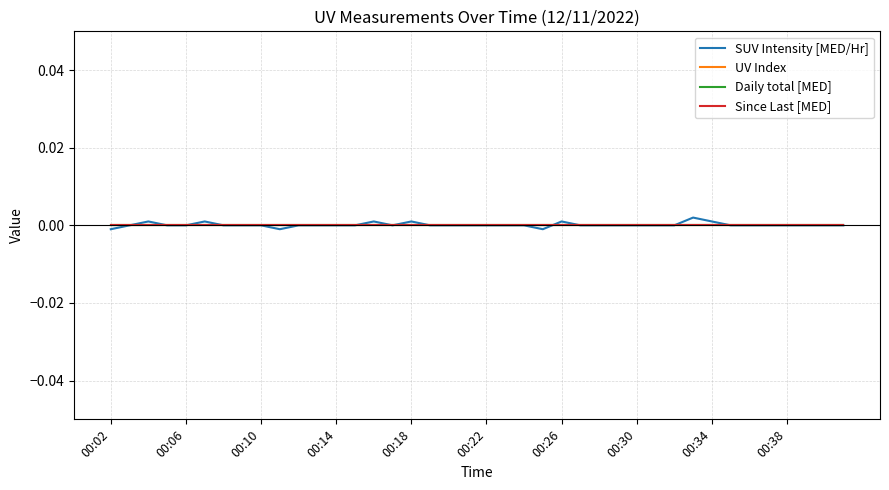

List the labels in order of UV Index value, smallest first.

00:02, 00:06, 00:10, 00:14, 00:18, 00:22, 00:26, 00:30, 00:34, 00:38, 10, 11, 12, 13, 14, 15, 16, 17, 18, 19, 20, 21, 22, 23, 24, 25, 26, 27, 28, 29, 30, 31, 32, 33, 34, 35, 36, 37, 38, 39